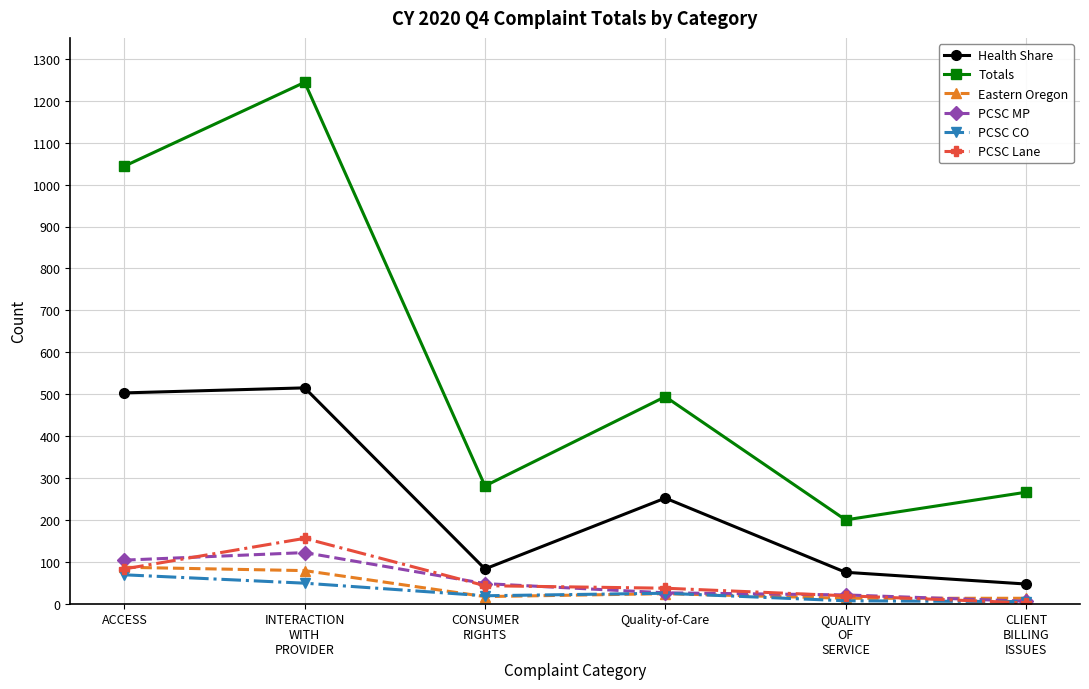

What is the smallest value displayed?

2